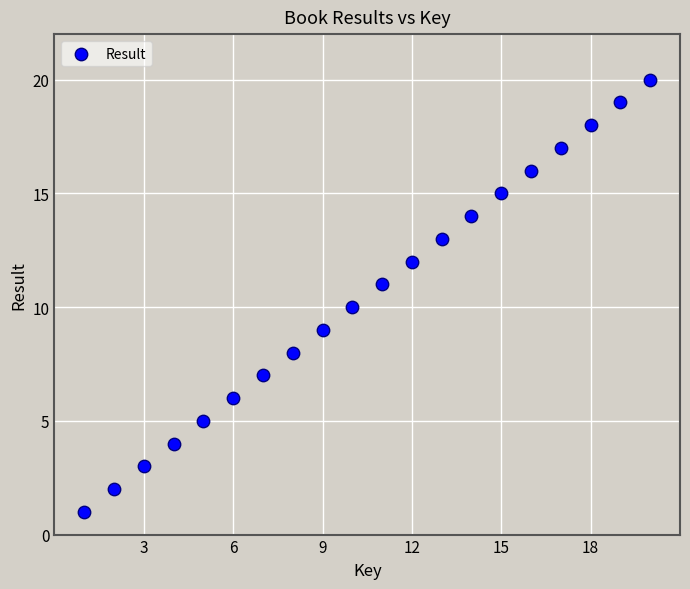

What is the range of Y values (max minus min)?

19